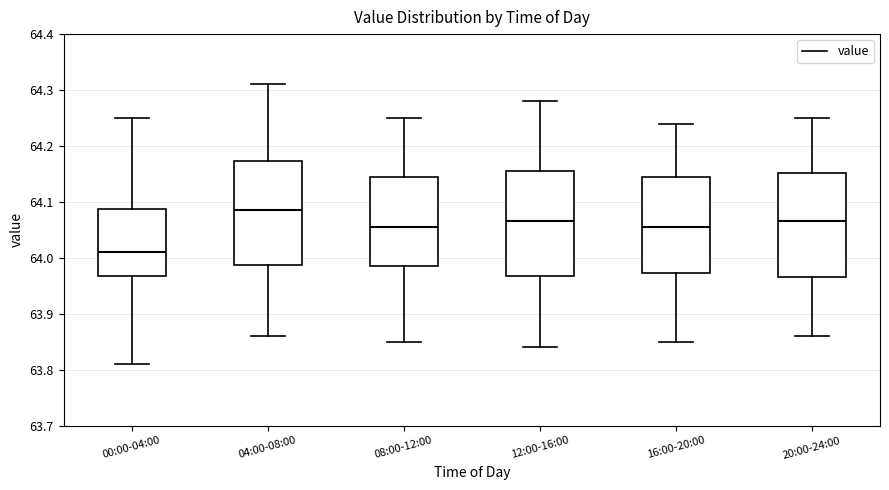

Reading left to right, transcribe this box plot: for each box, give where its median line is, the range the box spans, and where its two whiskers end, as read against the y-axis. The values are not printed on the chart, so give them approximately, as read against the axis.

00:00-04:00: median 64.01, box 63.97 to 64.09, whiskers 63.81 to 64.25
04:00-08:00: median 64.09, box 63.99 to 64.17, whiskers 63.86 to 64.31
08:00-12:00: median 64.06, box 63.99 to 64.15, whiskers 63.85 to 64.25
12:00-16:00: median 64.07, box 63.97 to 64.16, whiskers 63.84 to 64.28
16:00-20:00: median 64.06, box 63.97 to 64.15, whiskers 63.85 to 64.24
20:00-24:00: median 64.07, box 63.97 to 64.15, whiskers 63.86 to 64.25